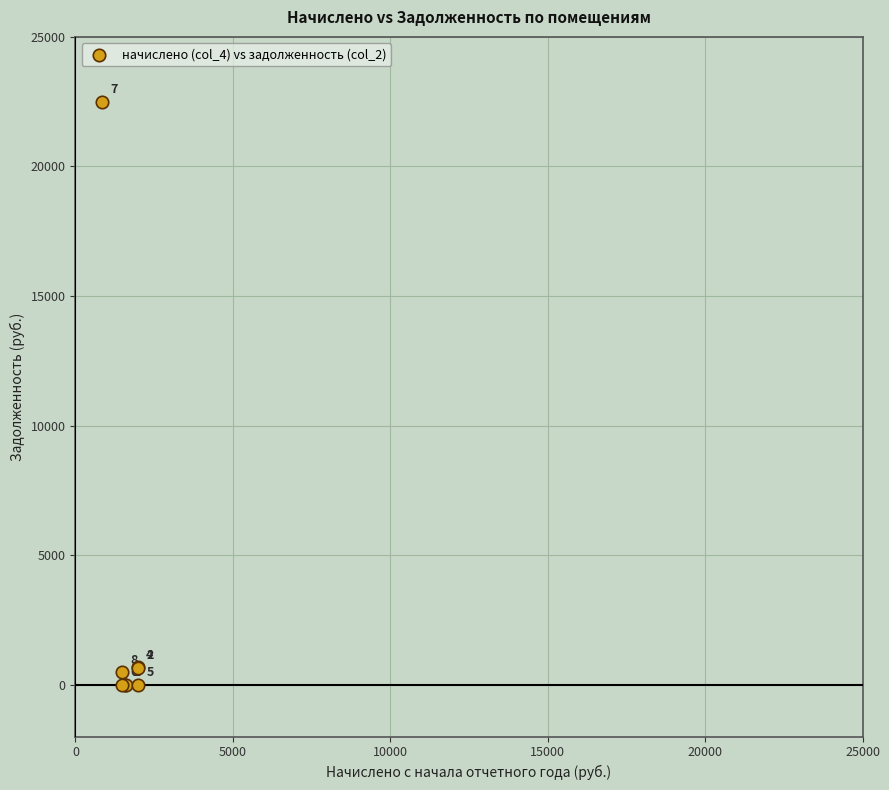

What Y value in the scatter plot is closest to 11252?

667.2